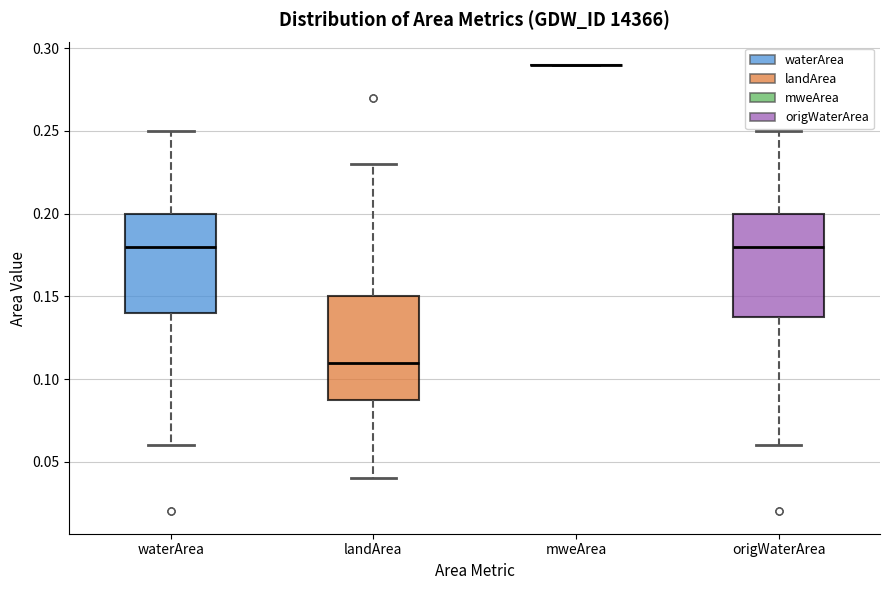

Reading left to right, read every box against the y-axis: the position of its median line, the range the box covers, and the ends of its whiskers. The values are not printed on the chart, so give them approximately, as read against the axis.

waterArea: median 0.18, box 0.14 to 0.20, whiskers 0.06 to 0.25
landArea: median 0.11, box 0.09 to 0.15, whiskers 0.04 to 0.23
mweArea: box collapsed to a line at 0.29, whiskers 0.29 to 0.29
origWaterArea: median 0.18, box 0.14 to 0.20, whiskers 0.06 to 0.25